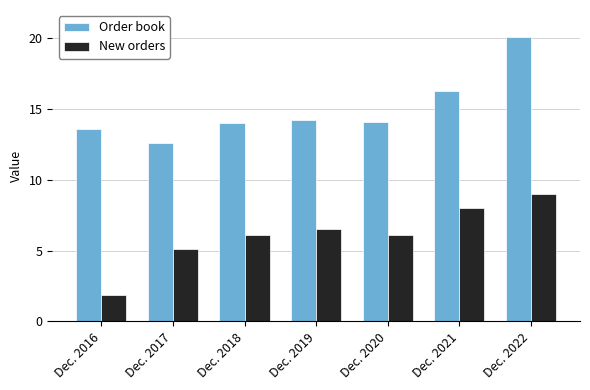

What is the difference between the highest and lowest values at Dec. 2017?

7.5